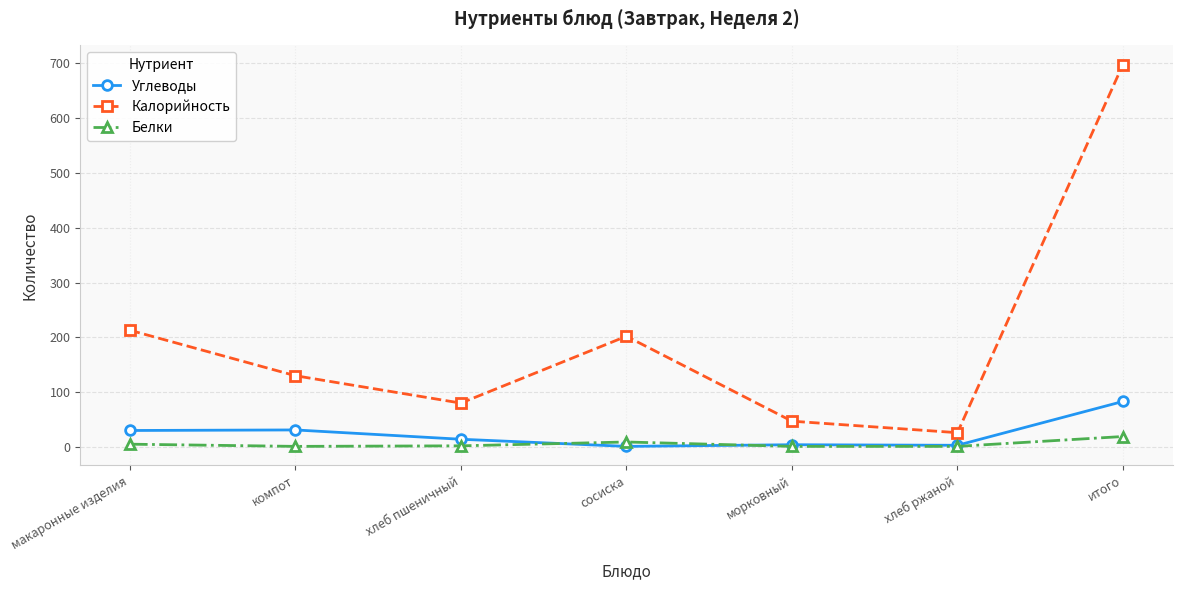

What is the label of the 3rd point from the left?

хлеб пшеничный